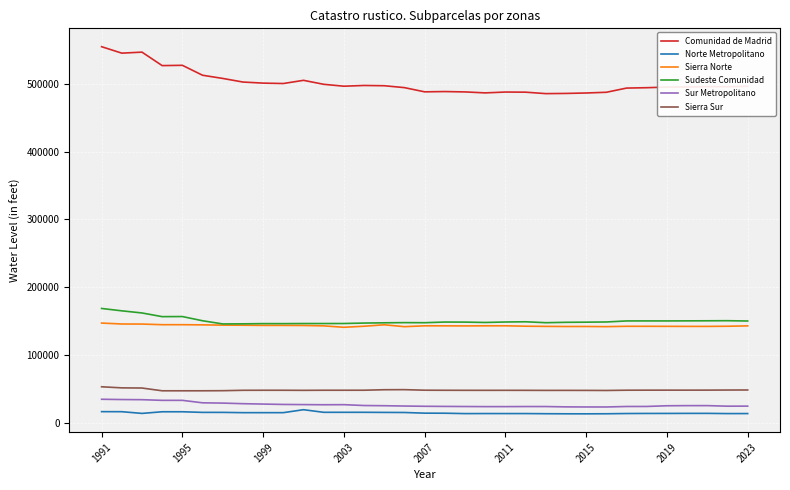

What is the smallest value displayed?

13714